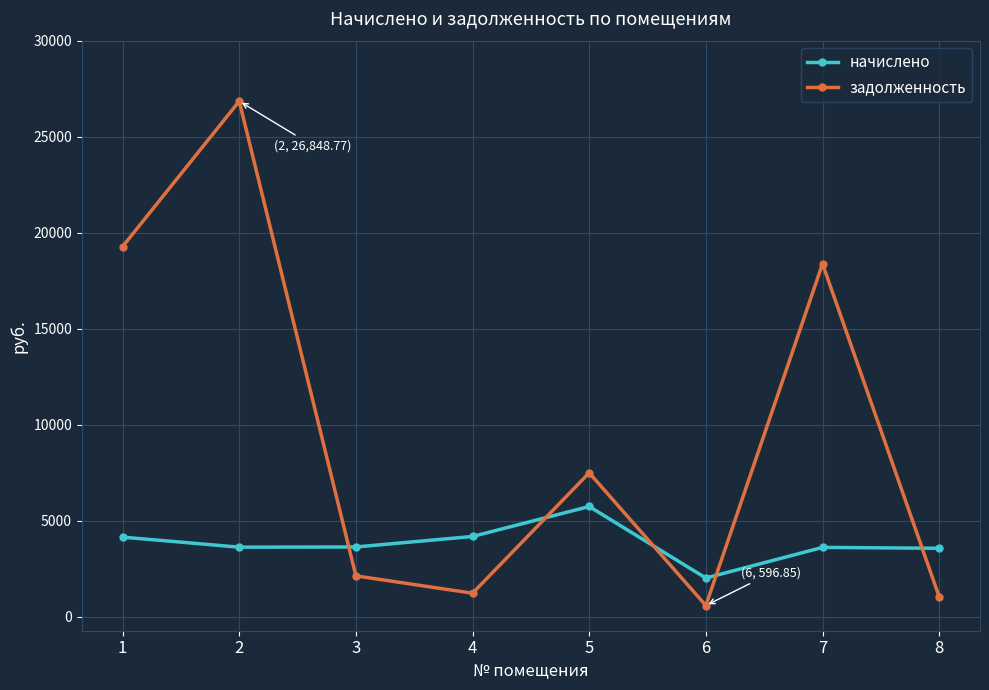

Between 5 and 7, which series saw the biggest shift?

задолженность